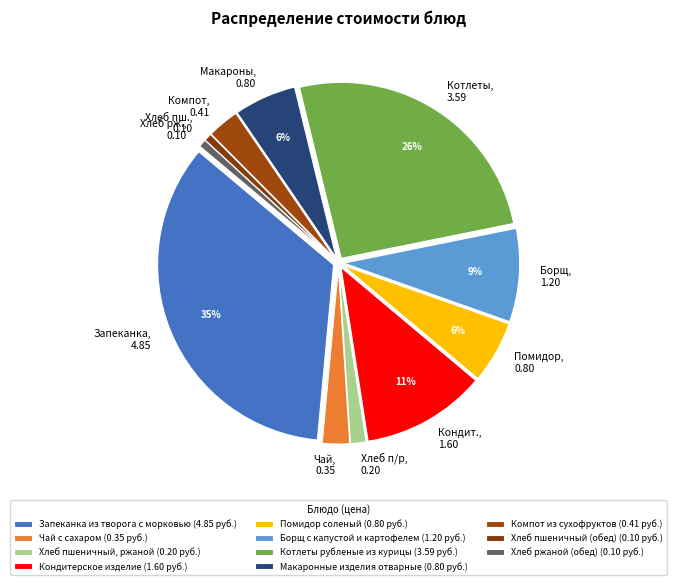

Between Хлеб ржаной (обед) and Чай с сахаром, which is larger?

Чай с сахаром